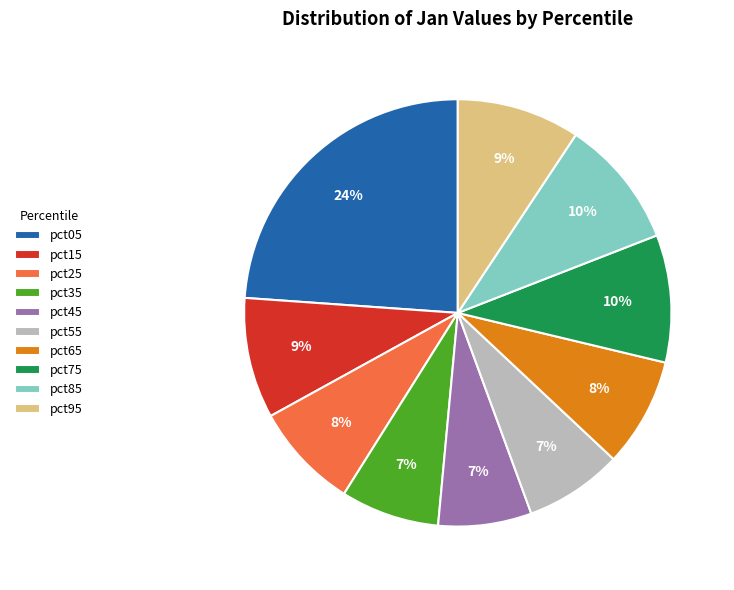

Does any single category account for the majority?

No